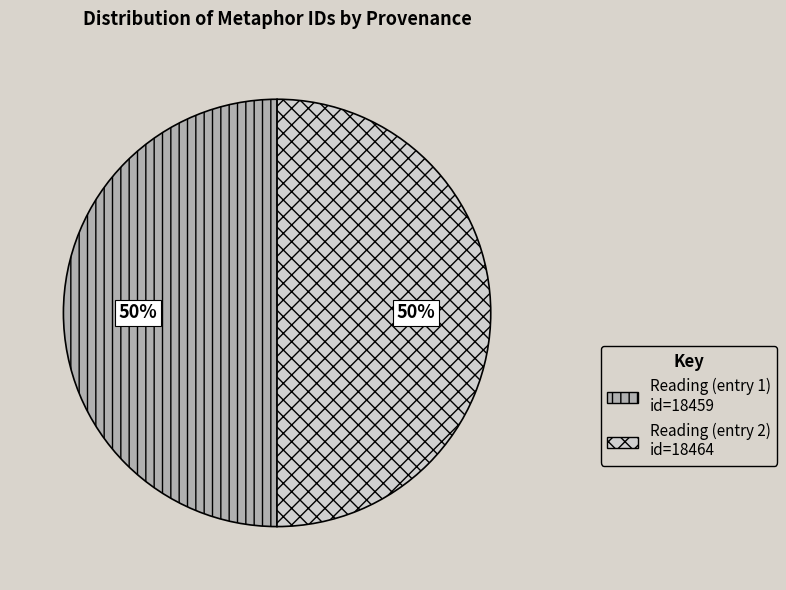

To the nearest percent, what is the average slice percentage?

50%